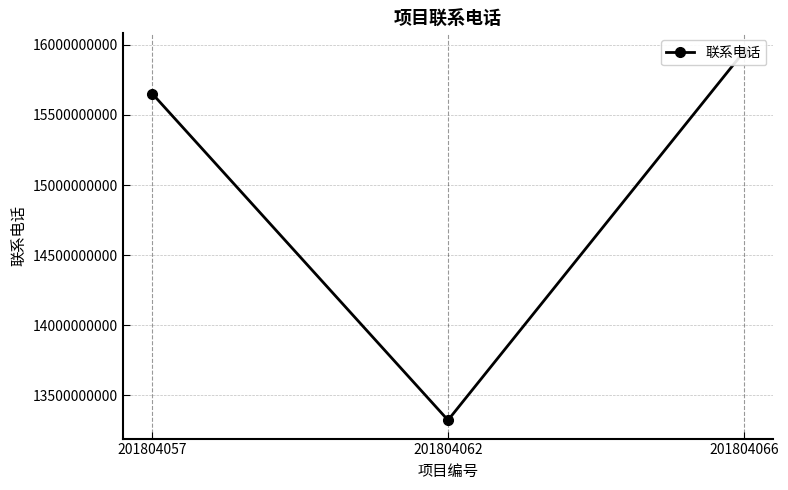

Which label corresponds to the largest value in the chart?

201804066